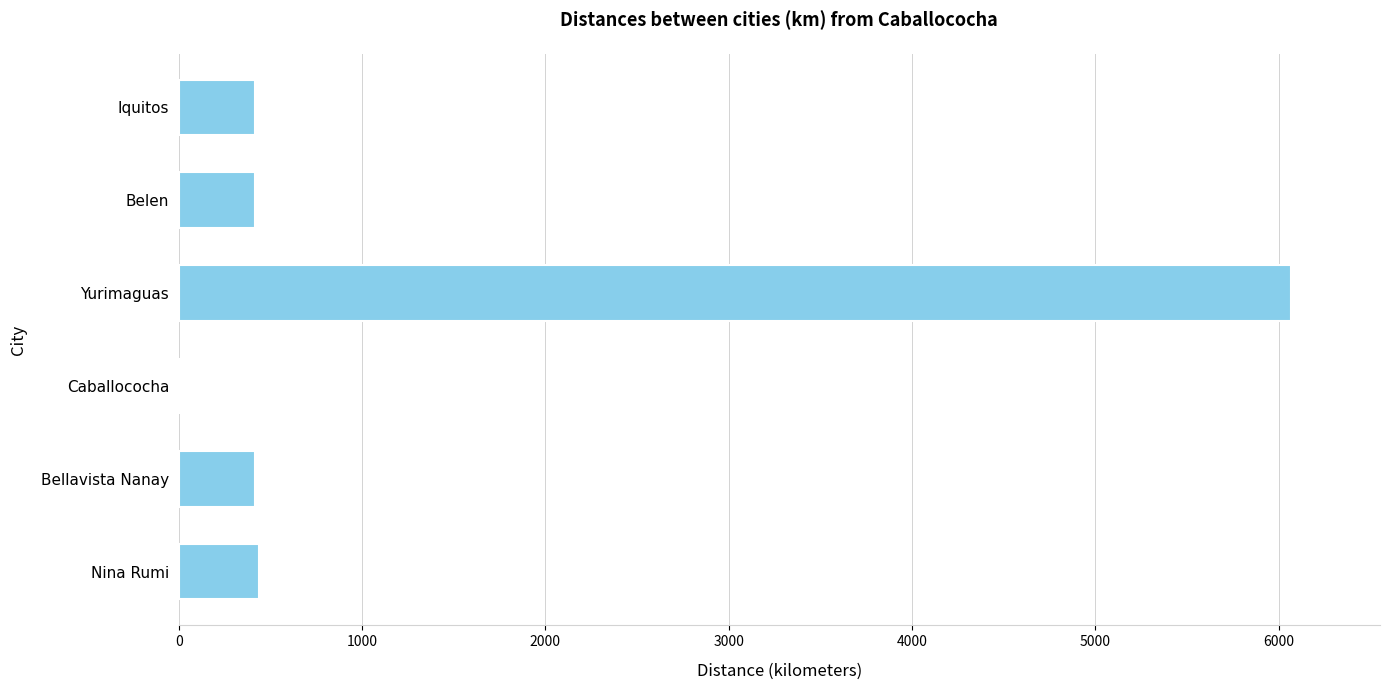

The chart shows a value of 0 at Caballococha. True or false?

True